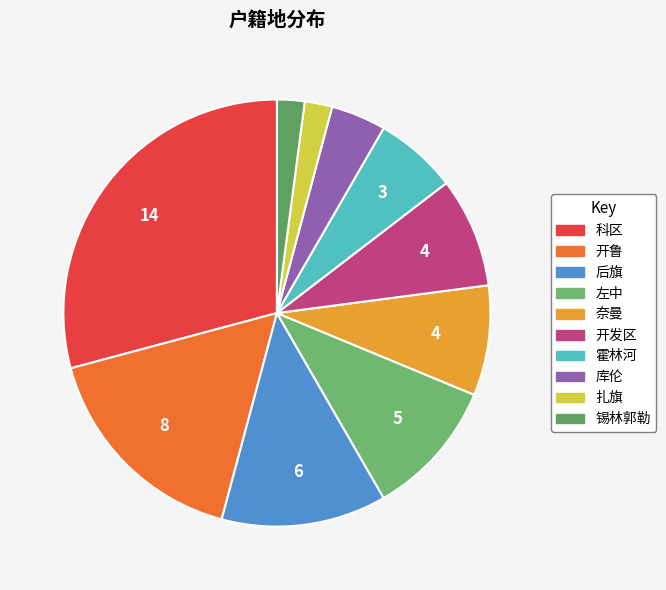

Does 库伦 account for over 50% of the chart?

No